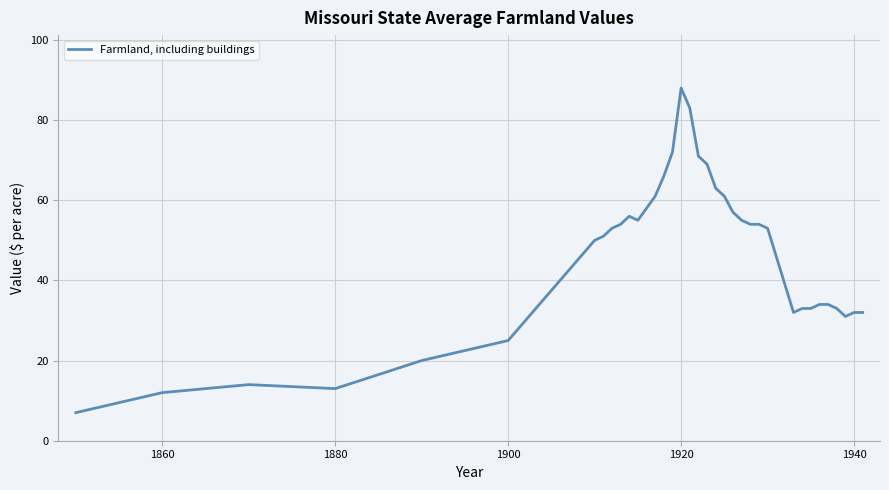

What is the difference between the maximum and minimum values?

81